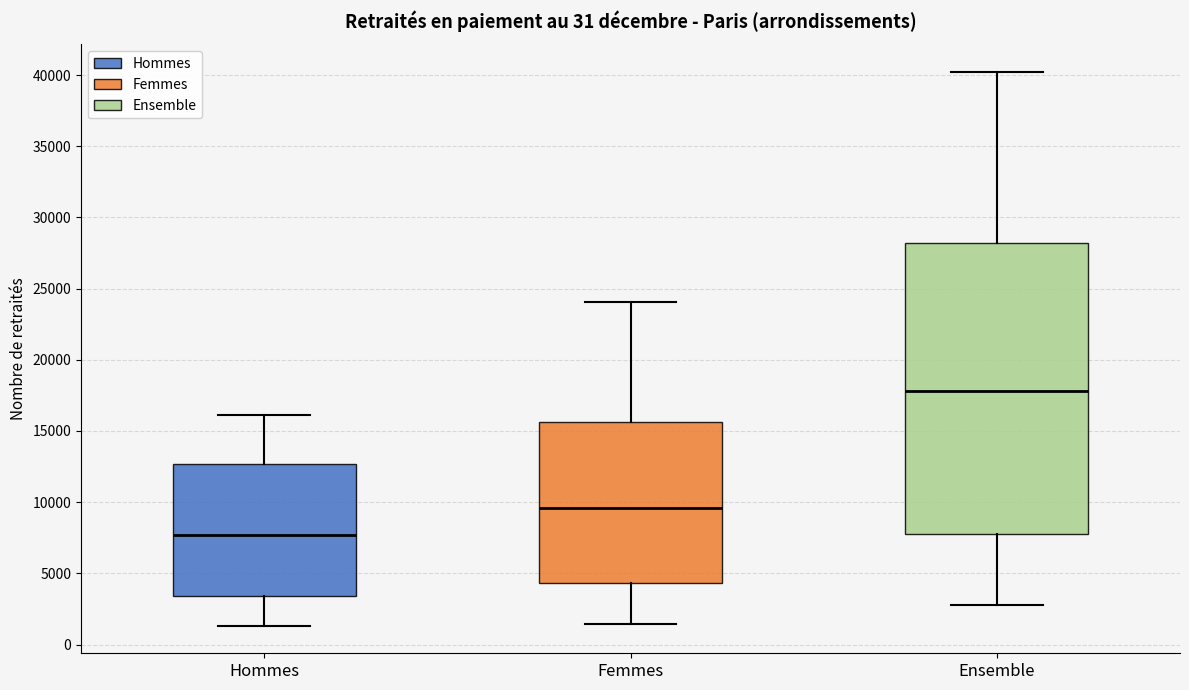

Which box has the highest median line?

Ensemble